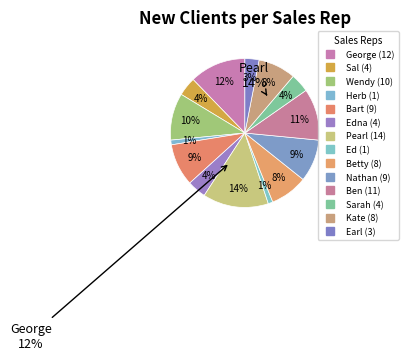

Is it true that Wendy is 10% of the pie?

True